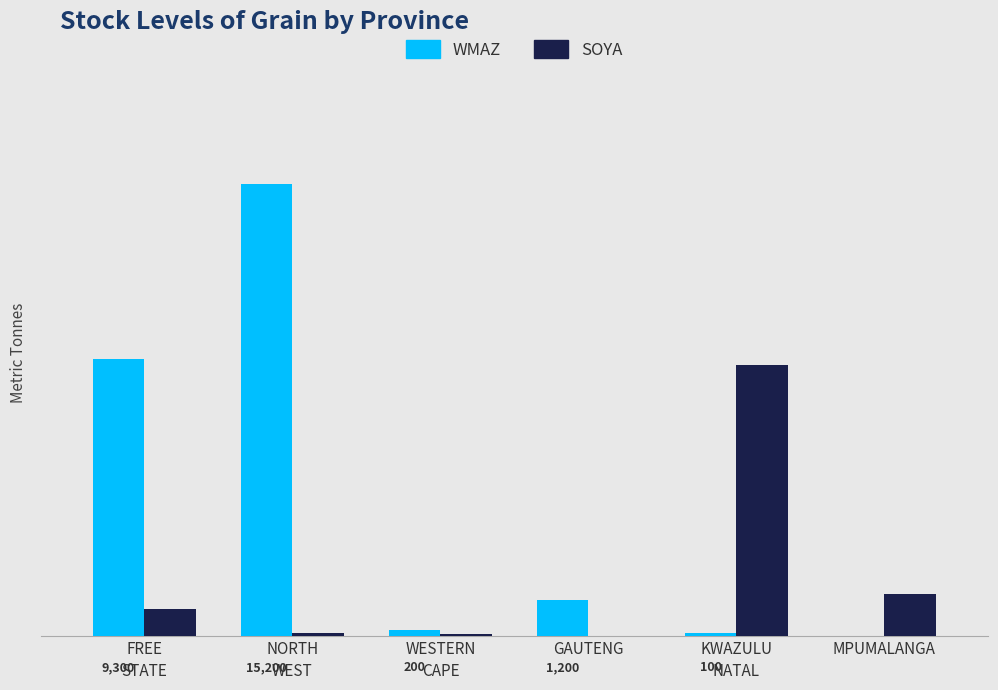

List the series in order of their peak value, highest first.

WMAZ, SOYA